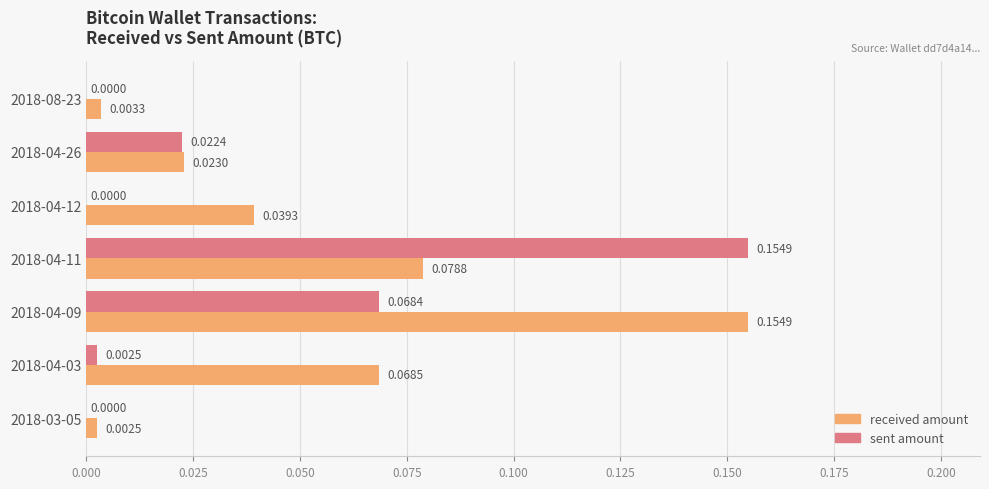

At which category is the sum across all series the highest?

2018-04-11